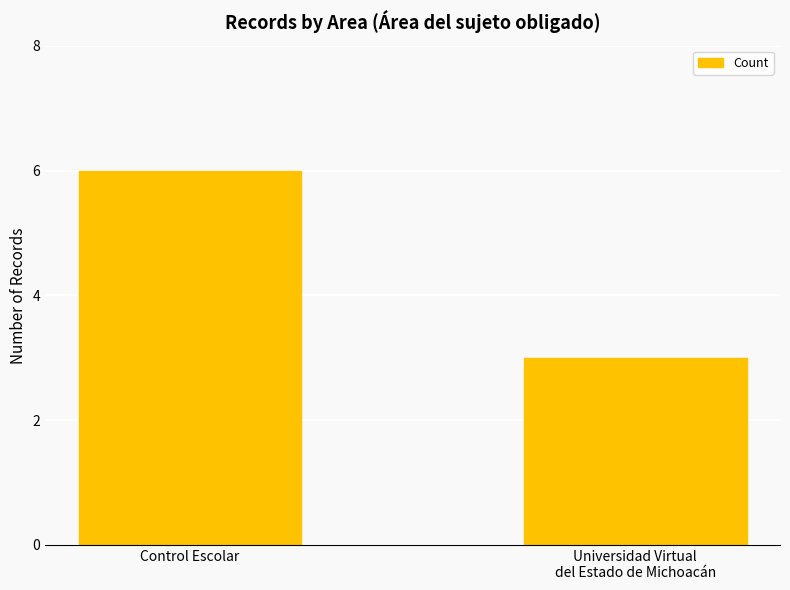

Count the values in the range 3 to 6.

2